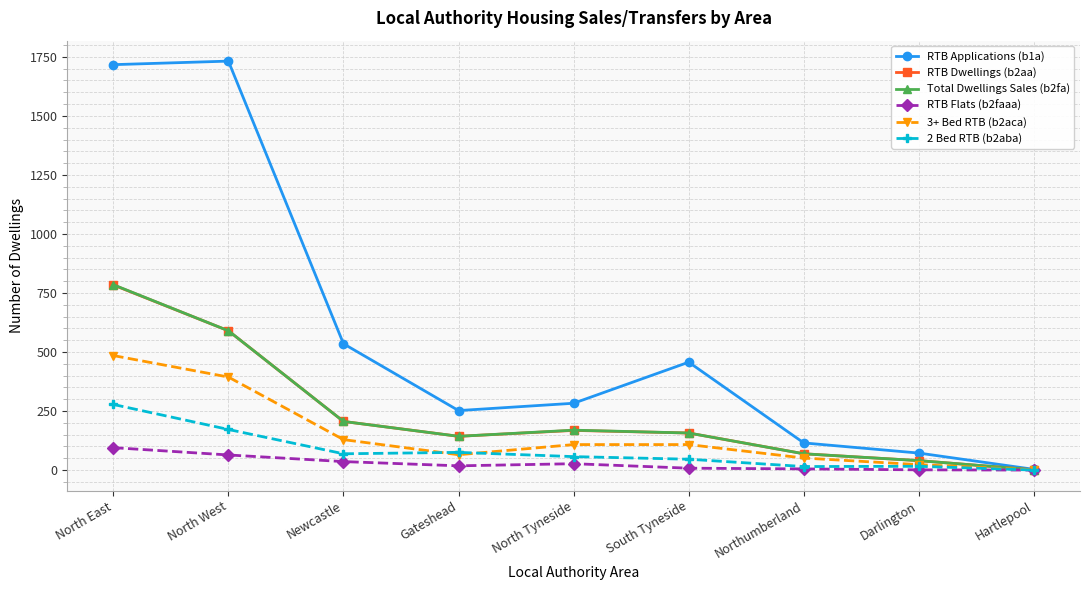

What is the minimum value for RTB Applications (b1a)?

3